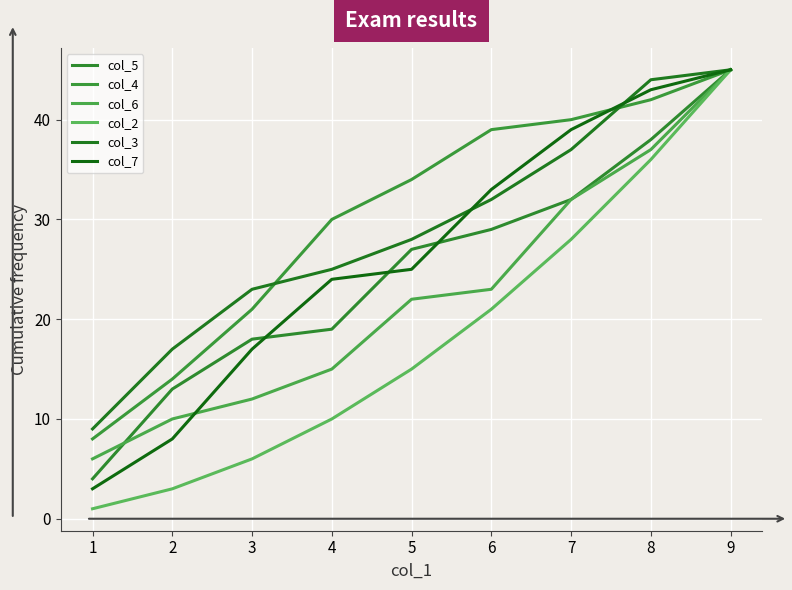

How many times do col_3 and col_7 cross each other?

2